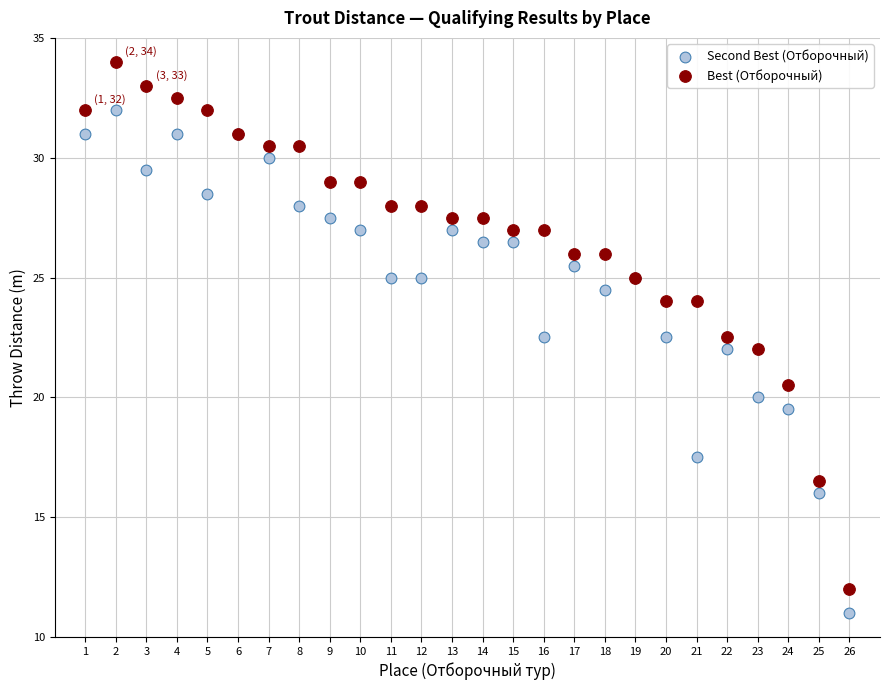

What are all the series names shown in the legend?

Second Best (Отборочный), Best (Отборочный)